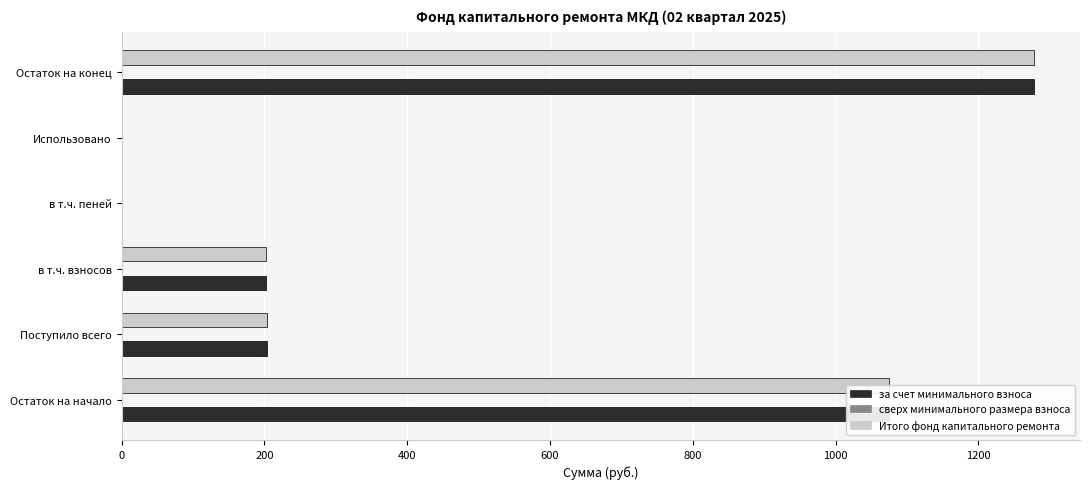

What is the maximum value shown in the chart?

1278.5